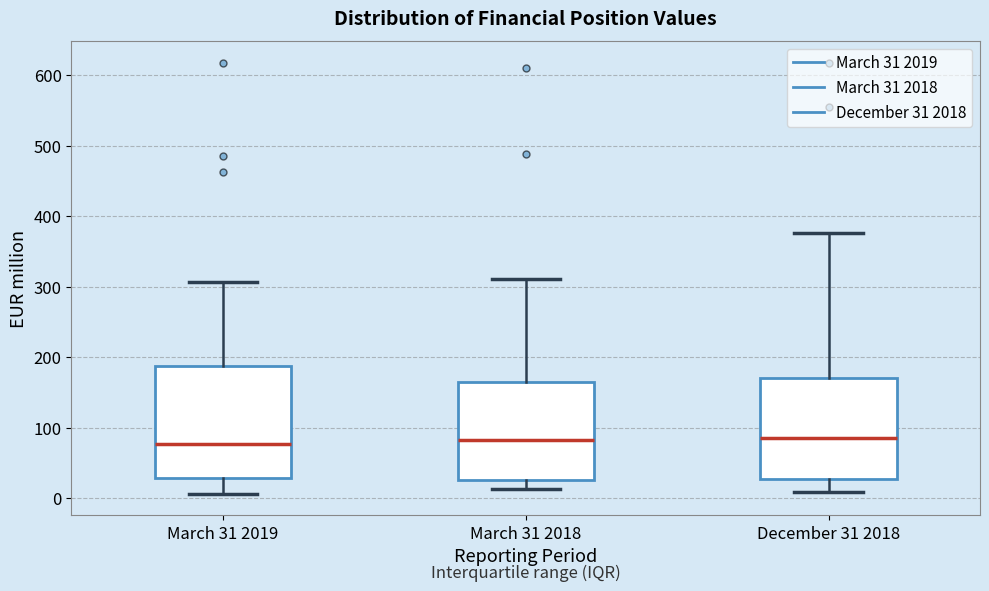

Where does the upper whisker of the box for March 31 2018 end on the y-axis? The values are not printed on the chart, so give them approximately, as read against the axis.

310